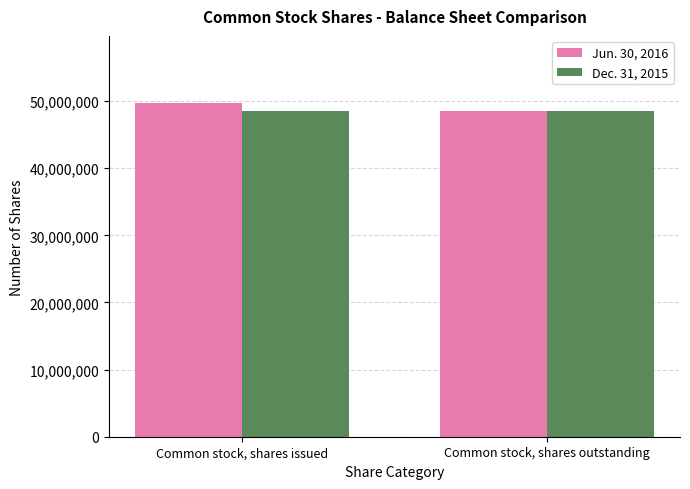

Rank the series at Common stock, shares issued from lowest to highest value.

Dec. 31, 2015, Jun. 30, 2016